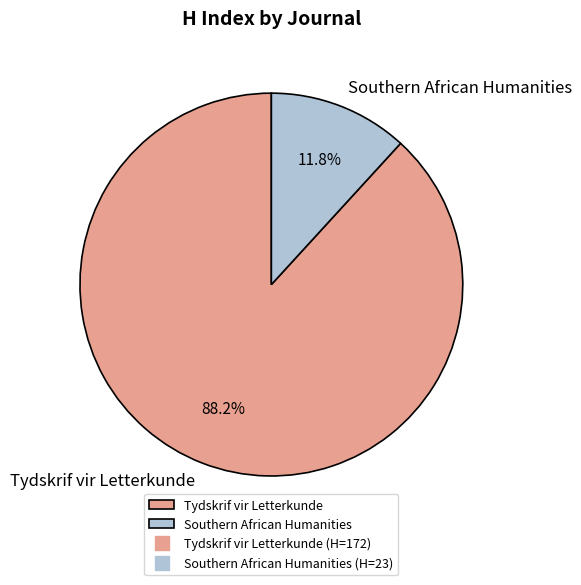

True or false: Southern African Humanities accounts for 12% of the total.

True